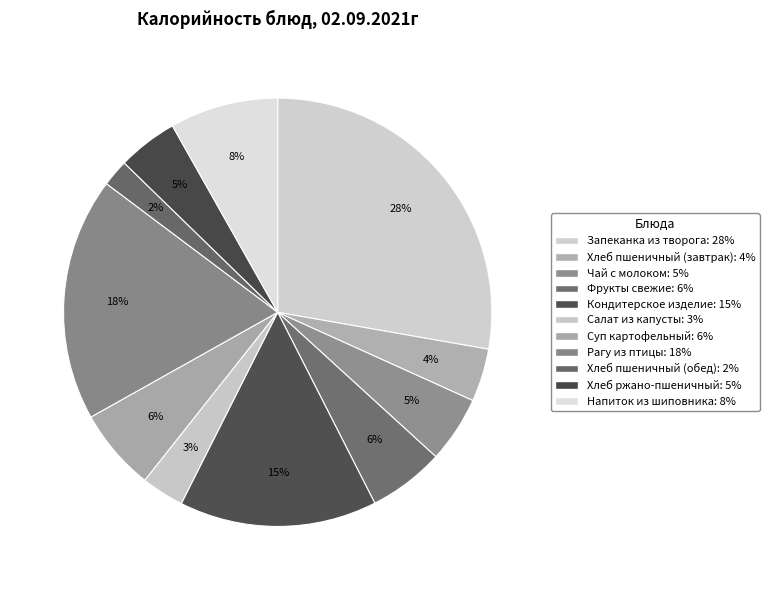

Is the sum of Хлеб ржано-пшеничный and Чай с молоком greater than half?

No